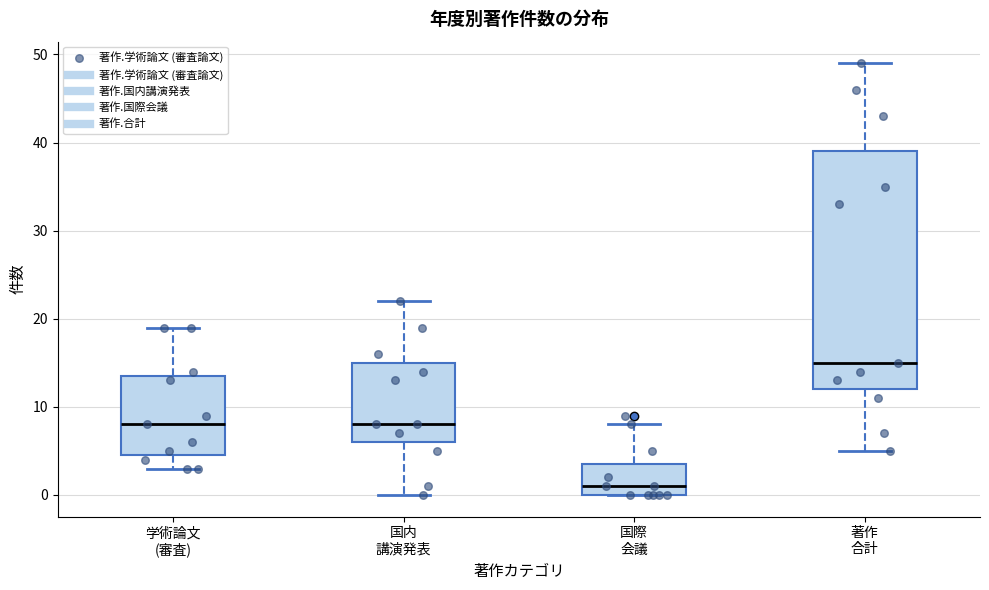

Which box is the tallest, from its lower edge to its upper edge?

著作 合計